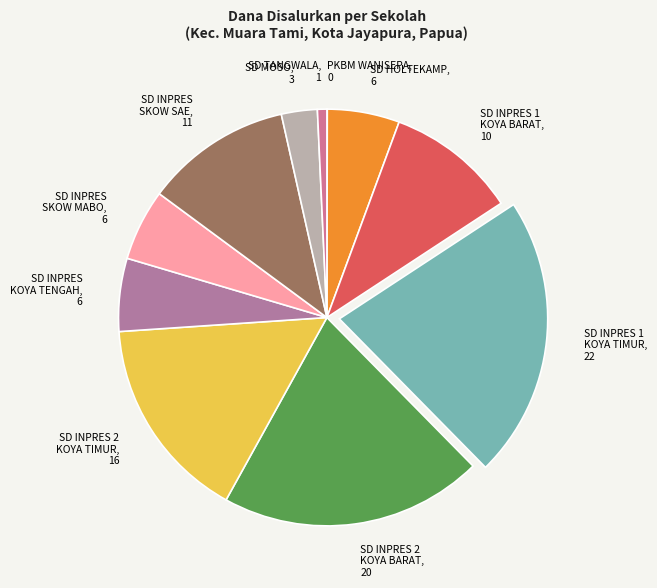

True or false: SD INPRES 2 KOYA TIMUR, 16 accounts for 16% of the total.

True